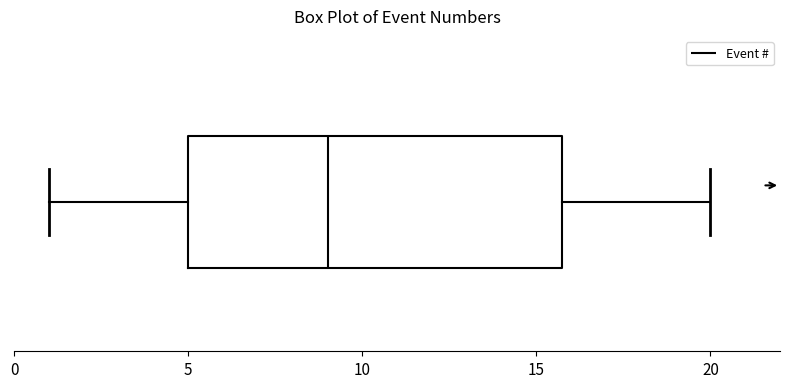

Where does the right whisker of the box end on the x-axis? The values are not printed on the chart, so give them approximately, as read against the axis.

20